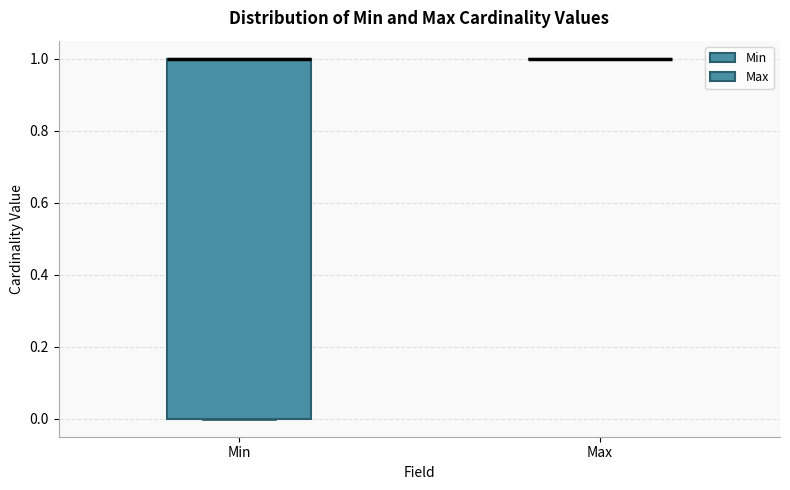

Reading left to right, read every box against the y-axis: the position of its median line, the range the box covers, and the ends of its whiskers. The values are not printed on the chart, so give them approximately, as read against the axis.

Min: median 1 (drawn on the box's upper edge), box 0 to 1, whiskers 0 to 1
Max: box collapsed to a line at 1, whiskers 1 to 1